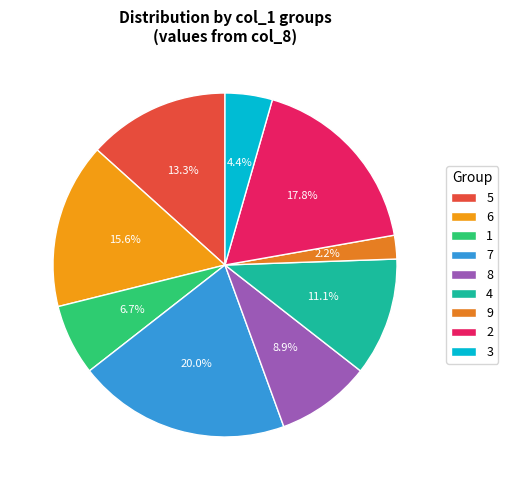

Combined, what portion of the pie is 4 and 1?

17.8%